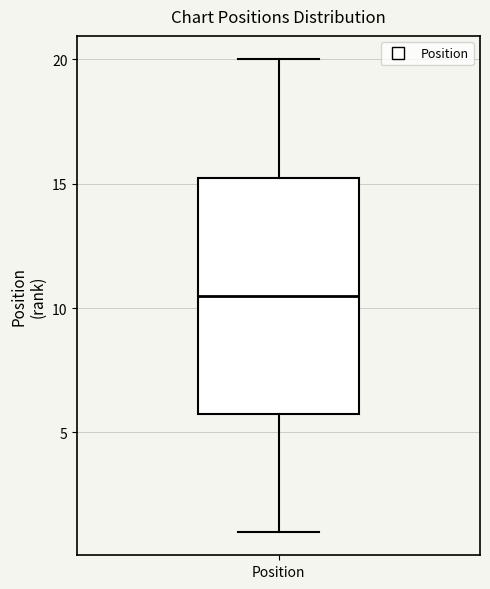

Where is the upper edge of the box for Position on the y-axis? The values are not printed on the chart, so give them approximately, as read against the axis.

15.5